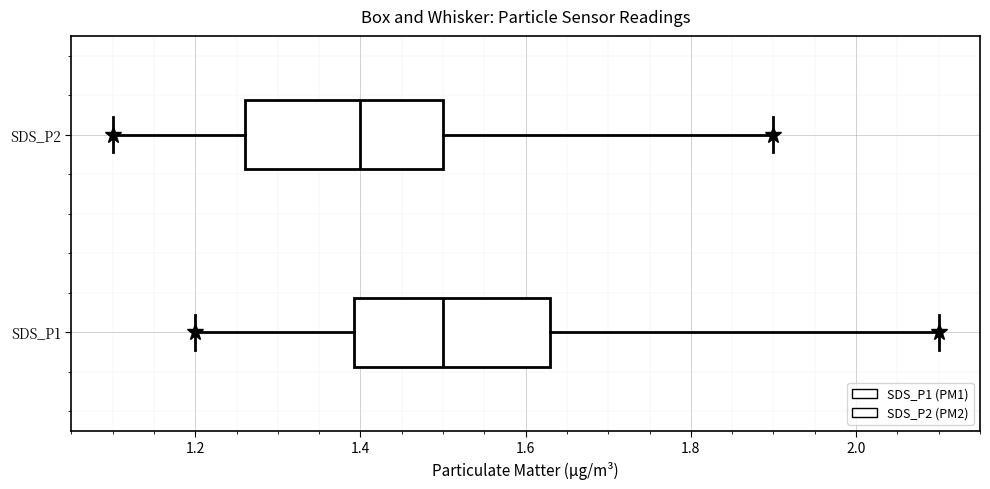

Reading bottom to top, read every box against the x-axis: the position of its median line, the range the box covers, and the ends of its whiskers. The values are not printed on the chart, so give them approximately, as read against the axis.

SDS_P1: median 1.50, box 1.40 to 1.64, whiskers 1.20 to 2.10
SDS_P2: median 1.40, box 1.26 to 1.50, whiskers 1.10 to 1.90